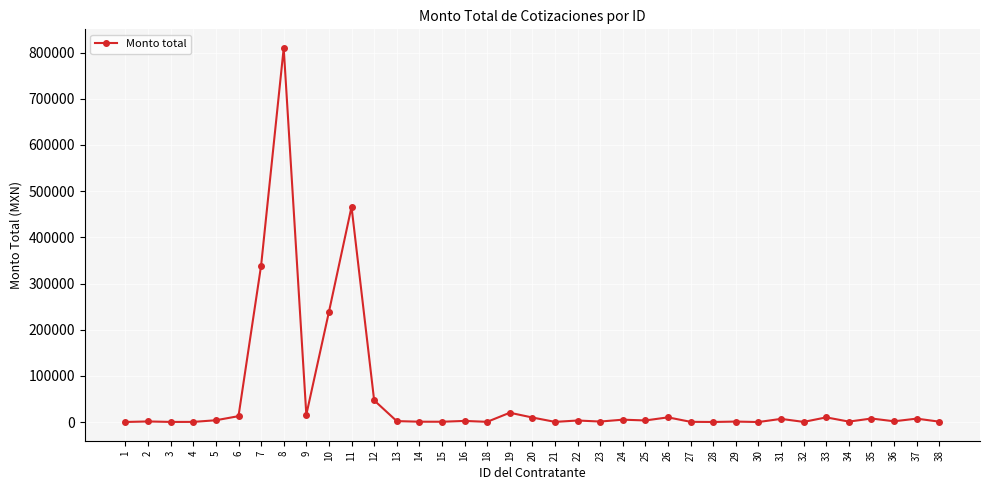

True or false: the data has more than 1 interior local peaks.

True